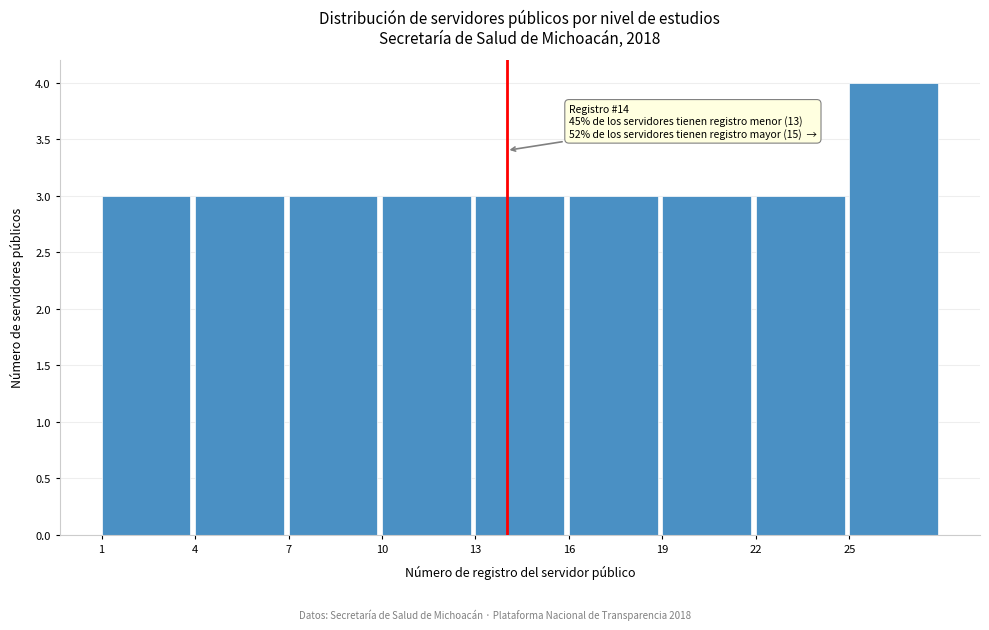

Which range on the x-axis has the tallest bar?

25 to 28